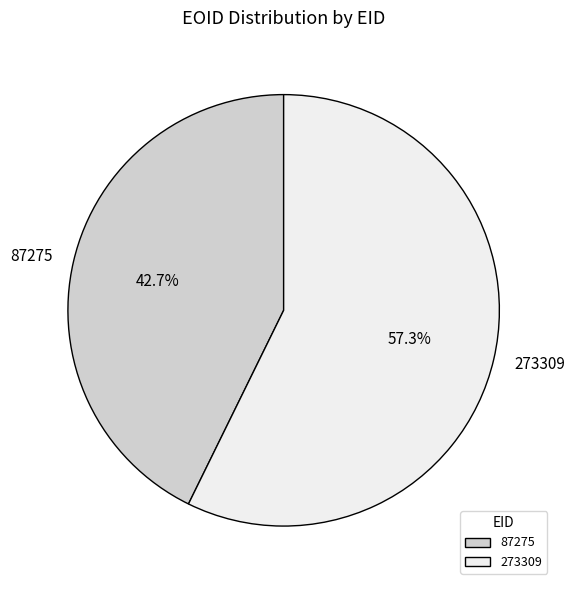

The 87275 slice represents 31% of the pie. True or false?

False